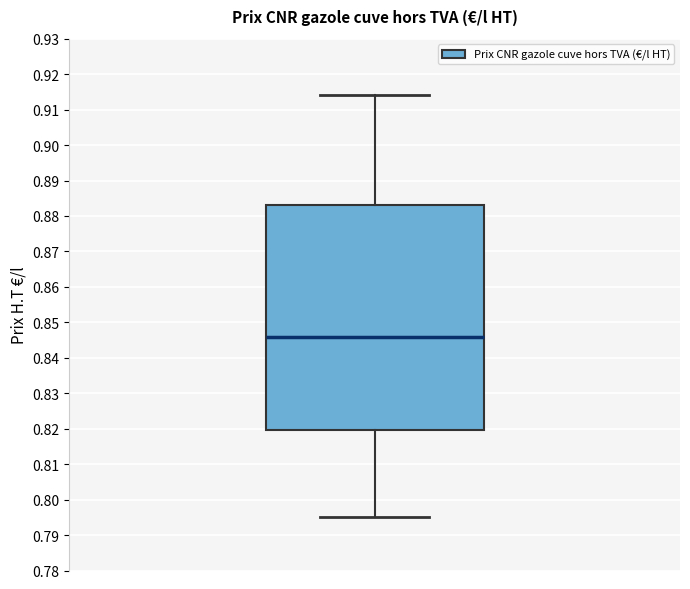

Read this box plot against the y-axis: the position of the median line, the range covered by the box, and the ends of both whiskers. The values are not printed on the chart, so give them approximately, as read against the axis.

median 0.846, box 0.820 to 0.883, whiskers 0.795 to 0.914